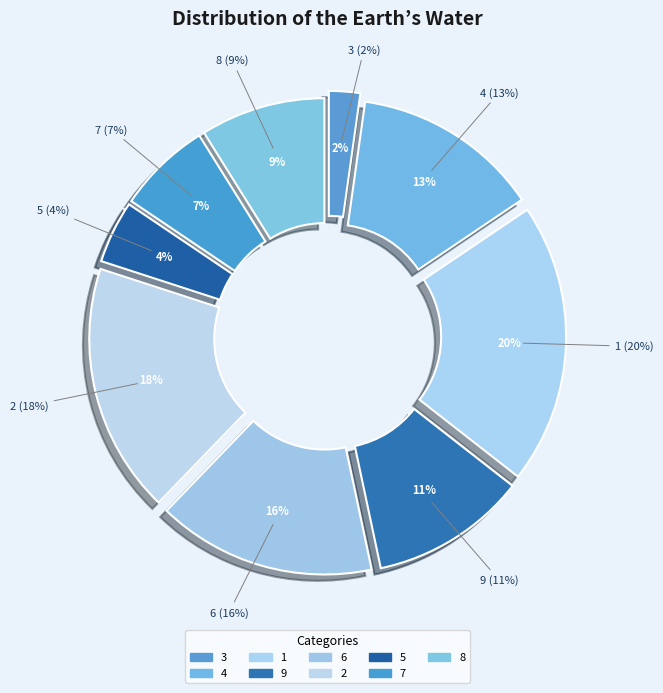

Which category has the biggest portion of the pie?

1